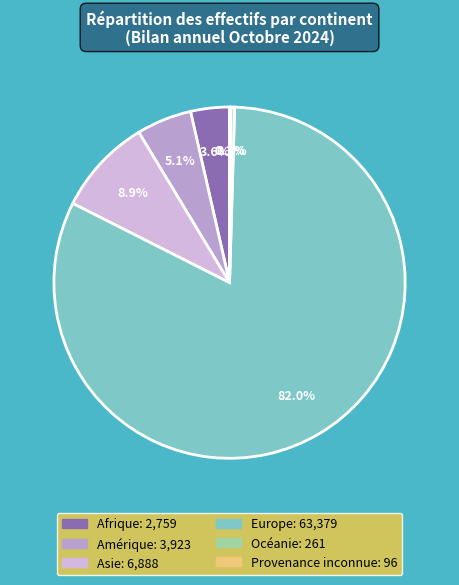

Is it true that Océanie is 0% of the pie?

True